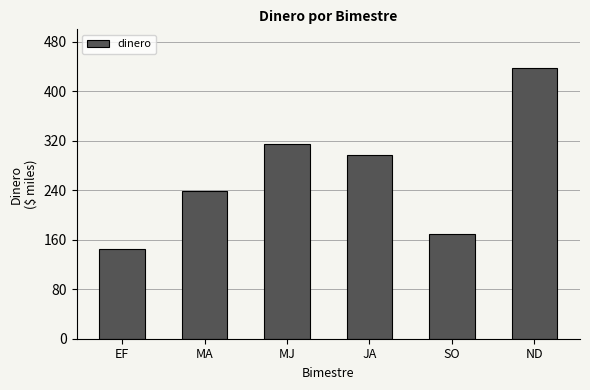

Reading left to right, extract all data points from this chart.

145000	238000	315000	297000	170000	438000